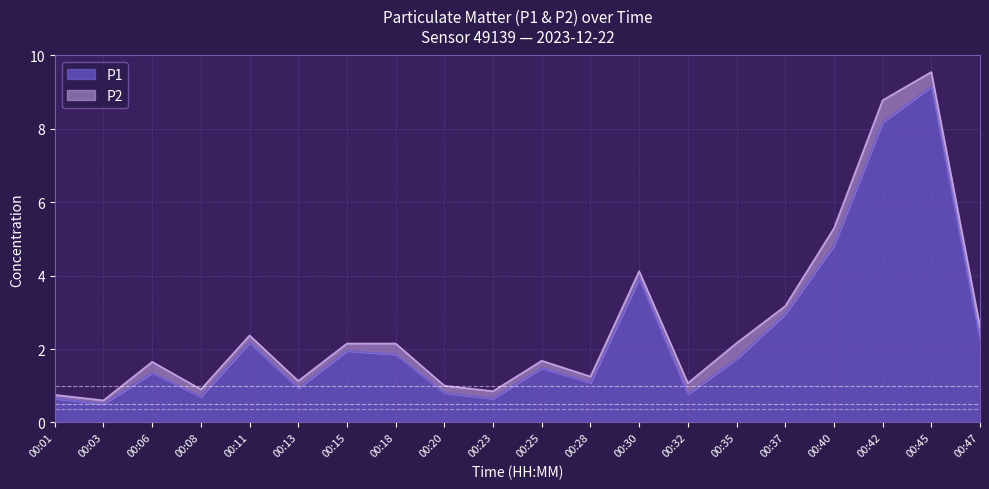

What is the highest value of the P1 series?

9.2